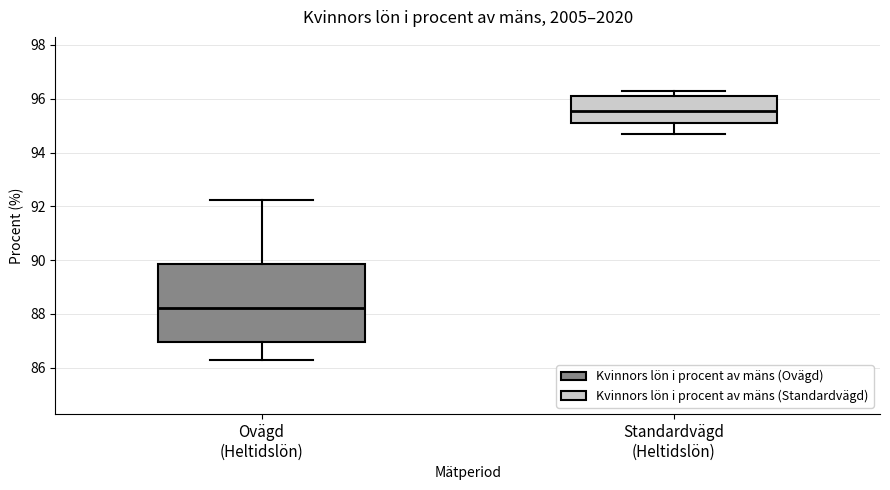

Which box has the lowest median line?

Ovägd (Heltidslön)